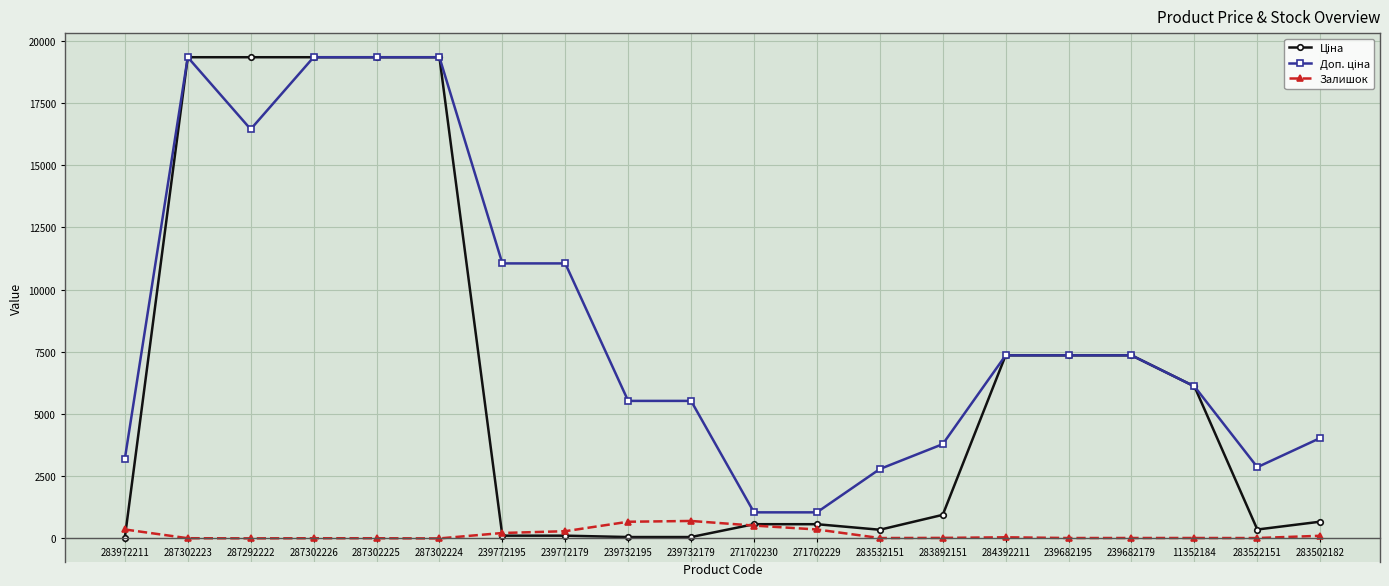

What is the maximum value for Залишок?

702.0